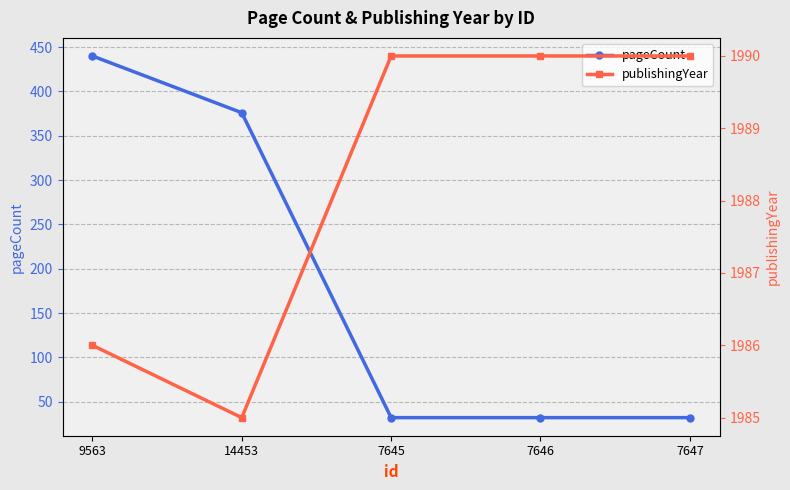

The pageCount series shows 32 at 7646. True or false?

True